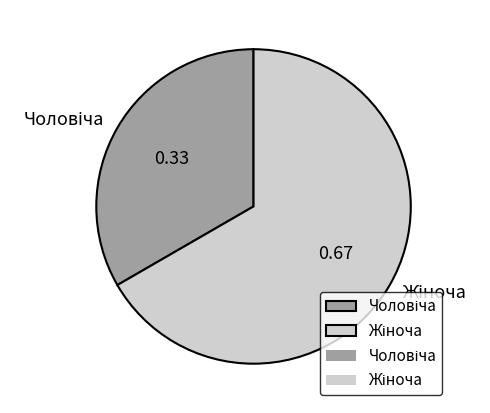

Does any single category account for the majority?

Yes